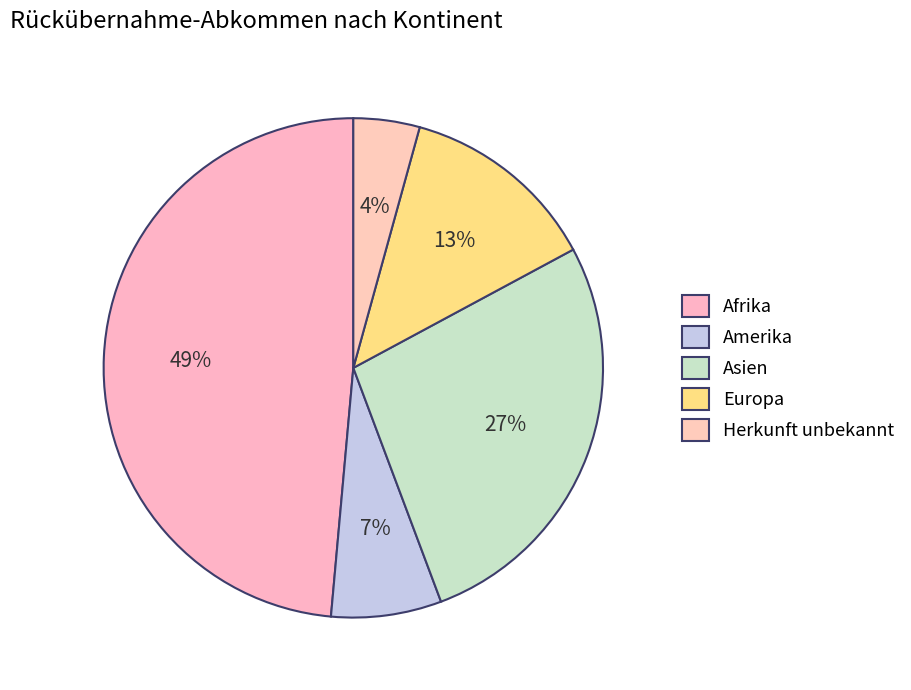

Is there any slice that represents more than half of the pie?

No